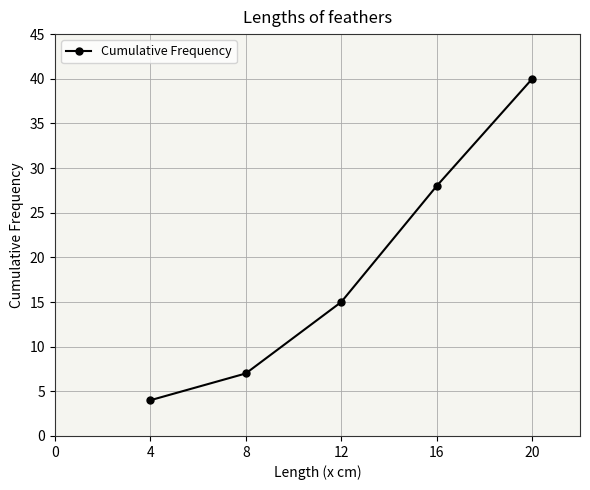

Does the chart display data point markers on the line(s)?

Yes